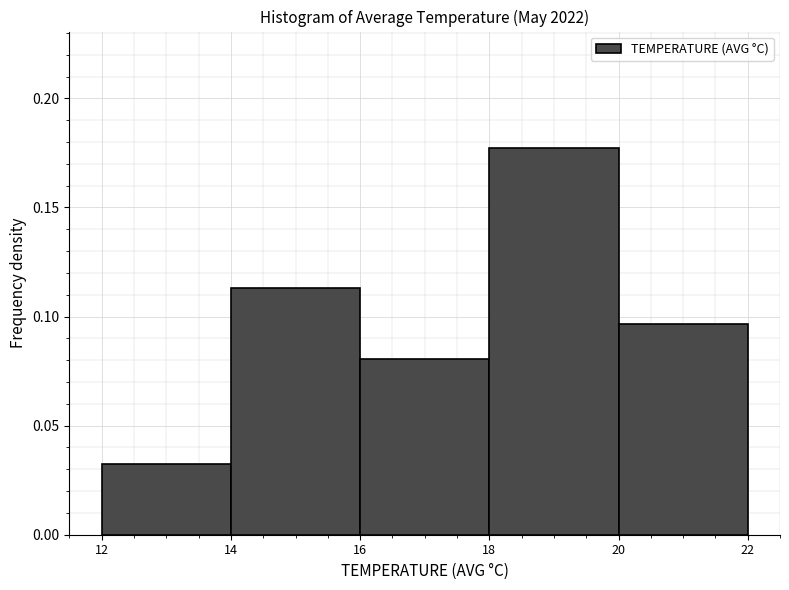

Reading left to right, transcribe this chart: for each bar, give the range it covers on the x-axis and its height. The values are not printed on the chart, so give them approximately, as read against the axis.

12 to 14: 0.030
14 to 16: 0.115
16 to 18: 0.080
18 to 20: 0.175
20 to 22: 0.095